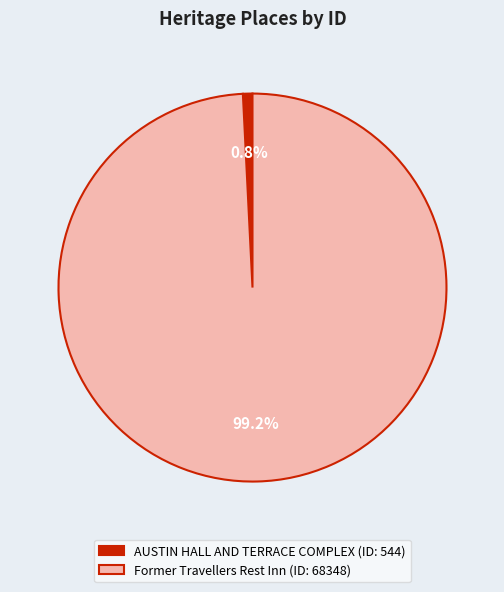

What percentage is the AUSTIN HALL AND TERRACE COMPLEX slice, to the nearest percent?

1%